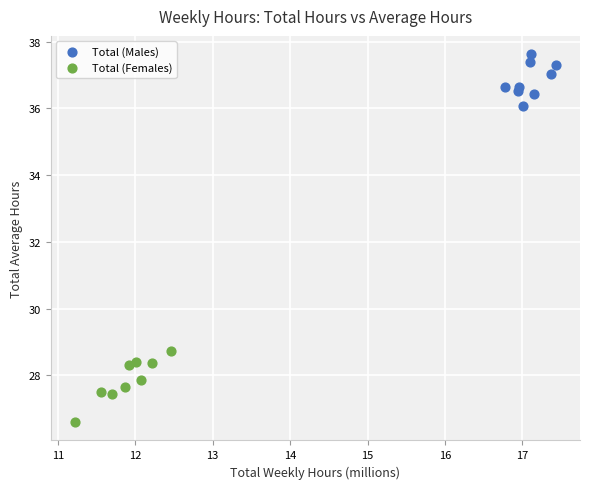

Which series reaches the maximum Y coordinate?

Total (Males)